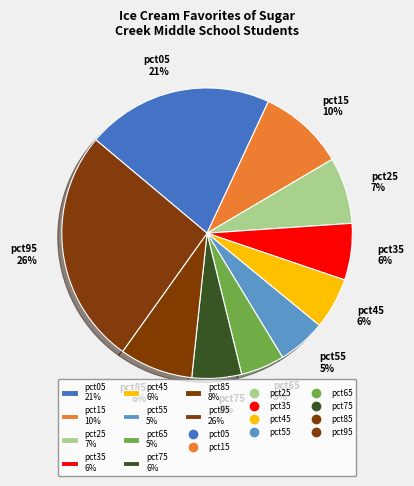

How many slices are in this pie chart?

10